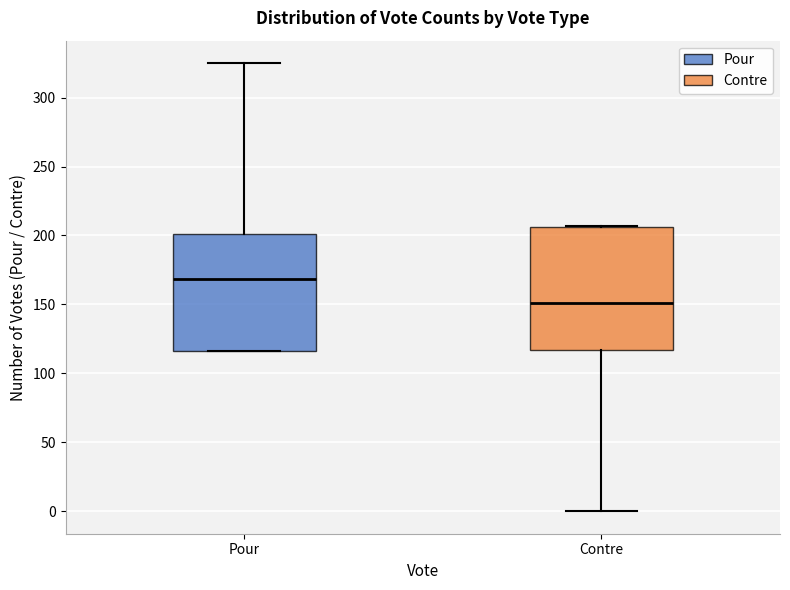

Reading left to right, read every box against the y-axis: the position of its median line, the range the box covers, and the ends of its whiskers. The values are not printed on the chart, so give them approximately, as read against the axis.

Pour: median 170, box 115 to 200, whiskers 115 to 325
Contre: median 150, box 115 to 205, whiskers 0 to 205